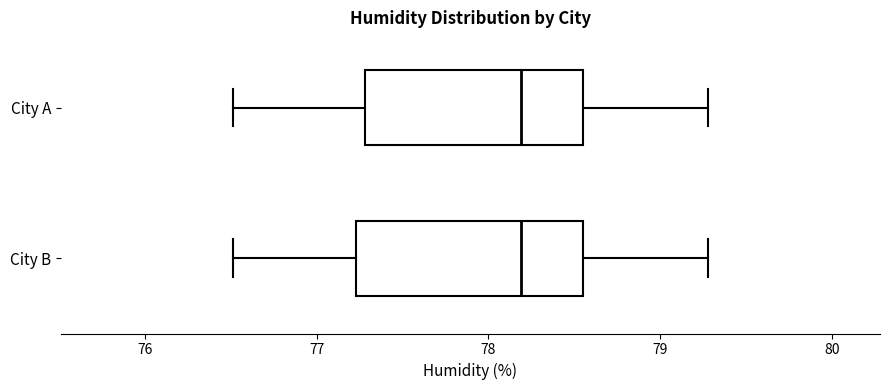

Reading bottom to top, transcribe this box plot: for each box, give where its median line is, the range the box spans, and where its two whiskers end, as read against the x-axis. The values are not printed on the chart, so give them approximately, as read against the axis.

City B: median 78.2, box 77.2 to 78.6, whiskers 76.5 to 79.3
City A: median 78.2, box 77.3 to 78.6, whiskers 76.5 to 79.3